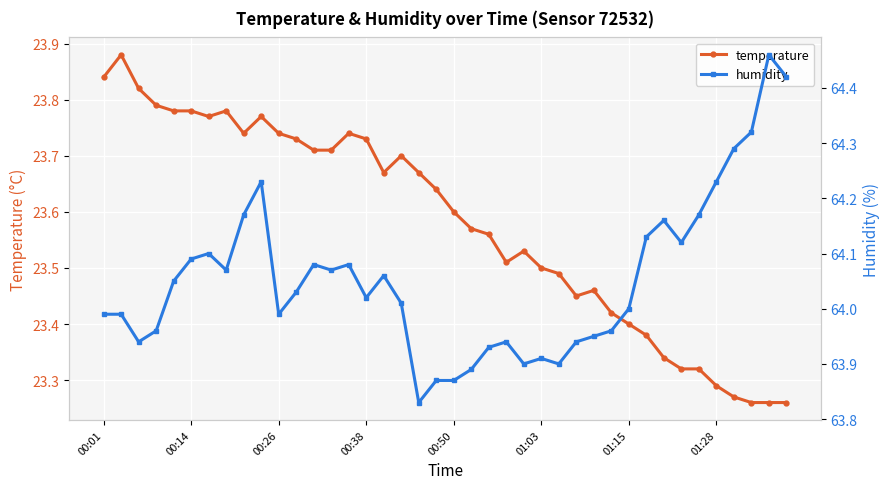

Which series has the largest total across all categories?

humidity